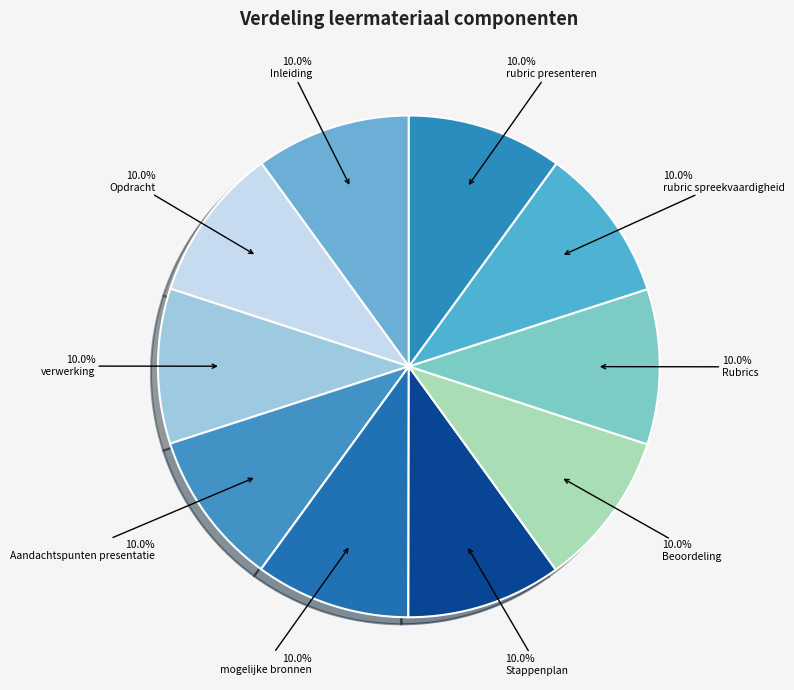

True or false: Rubrics accounts for 1% of the total.

False